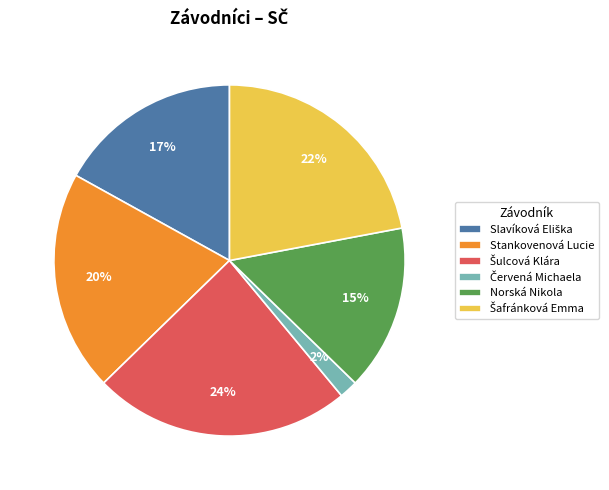

The Stankovenová Lucie slice represents 10% of the pie. True or false?

False